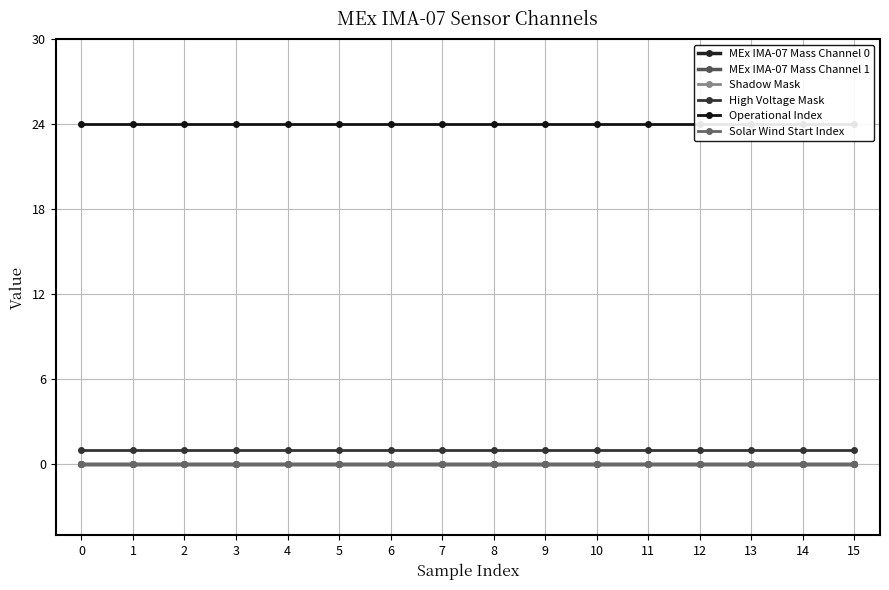

At 12, list the series in order from largest to smallest.

Operational Index, High Voltage Mask, MEx IMA-07 Mass Channel 0, MEx IMA-07 Mass Channel 1, Shadow Mask, Solar Wind Start Index